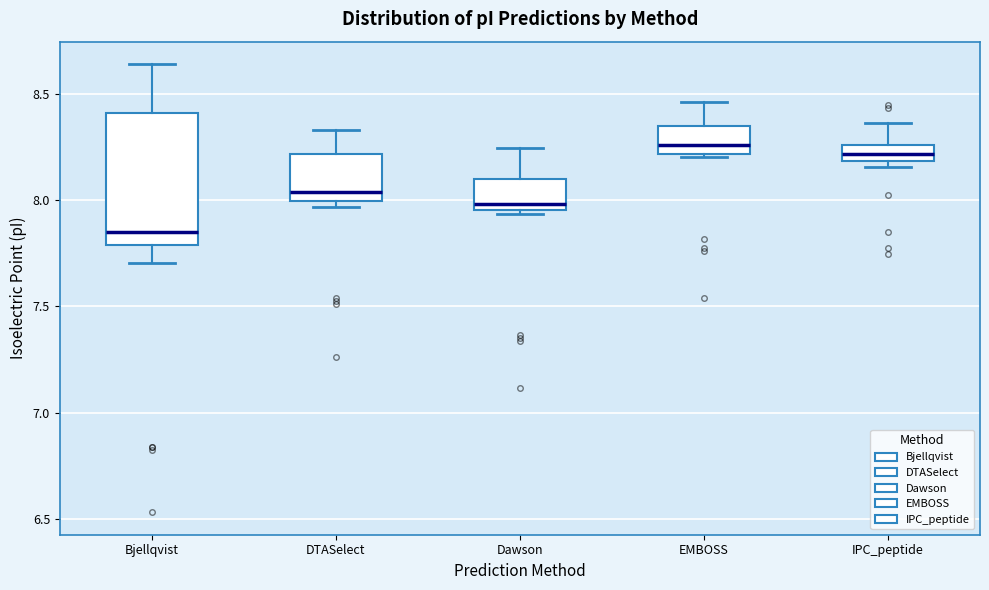

Where does the median line of the box for Bjellqvist sit on the y-axis? The values are not printed on the chart, so give them approximately, as read against the axis.

7.85